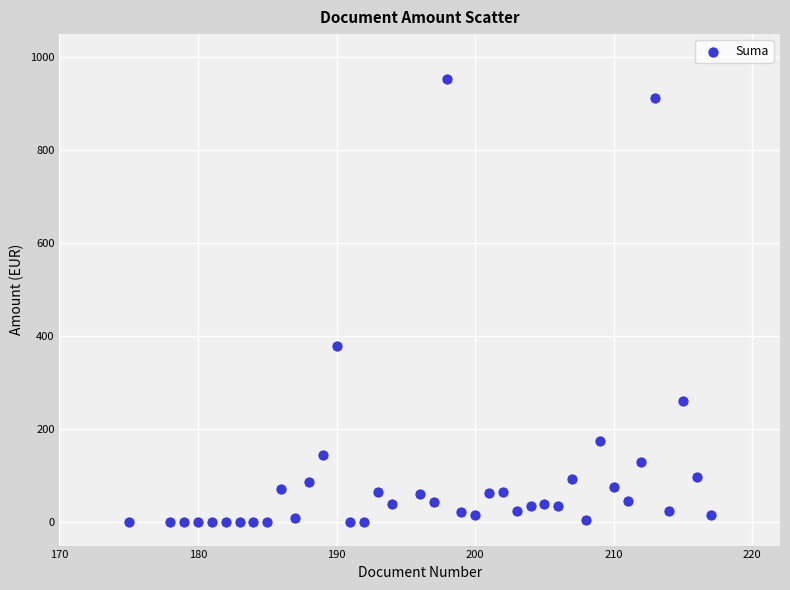

What Y value in the scatter plot is closest to 476?

380.0